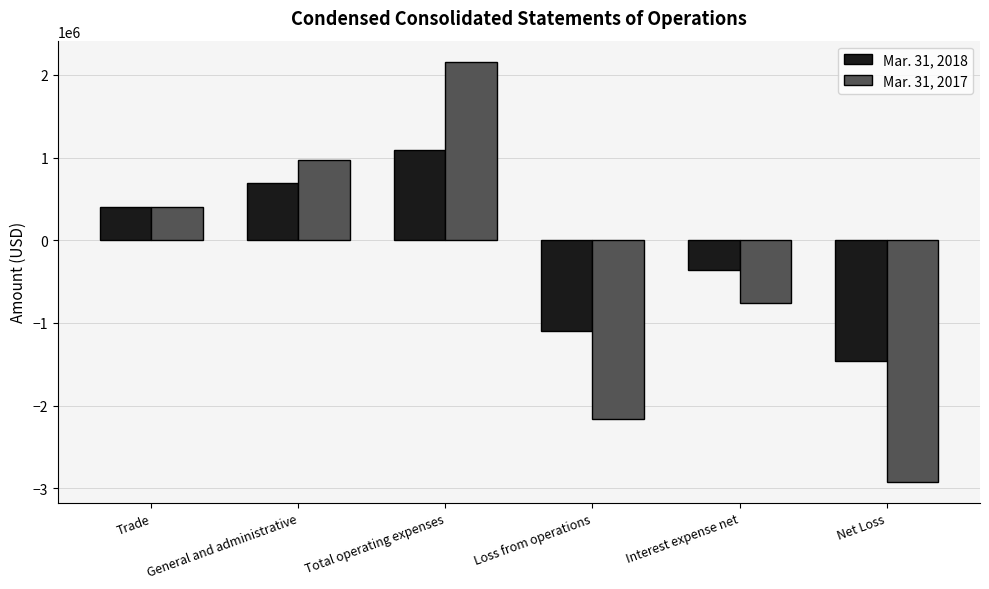

Count the number of data series in this chart.

2